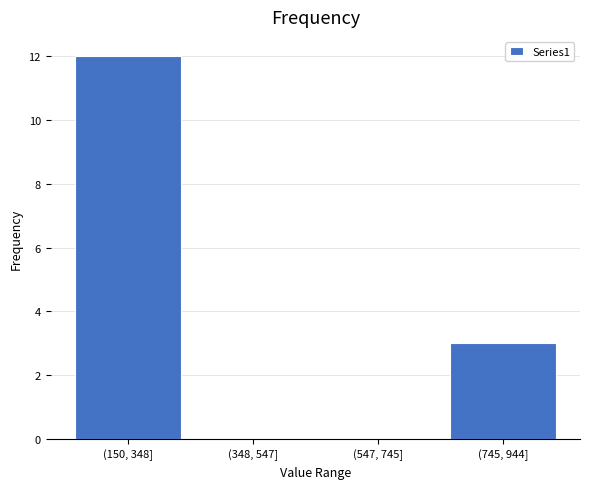

Reading left to right, transcribe all the data shown in this chart.

(150, 348]=12	(348, 547]=0	(547, 745]=0	(745, 944]=3